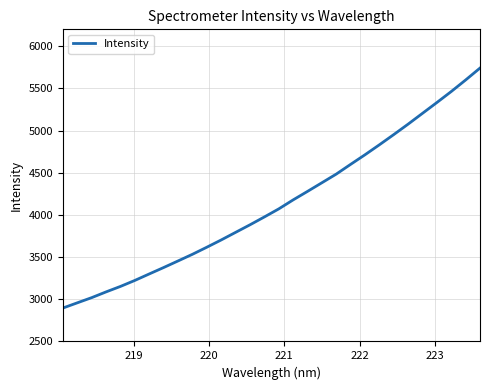

What is the greatest value displayed?

5740.8